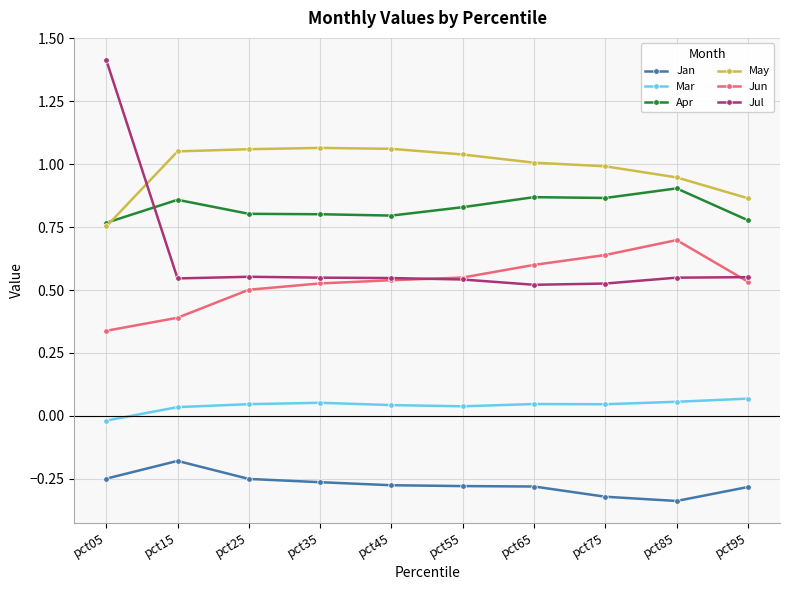

Does the chart have visible grid lines?

Yes